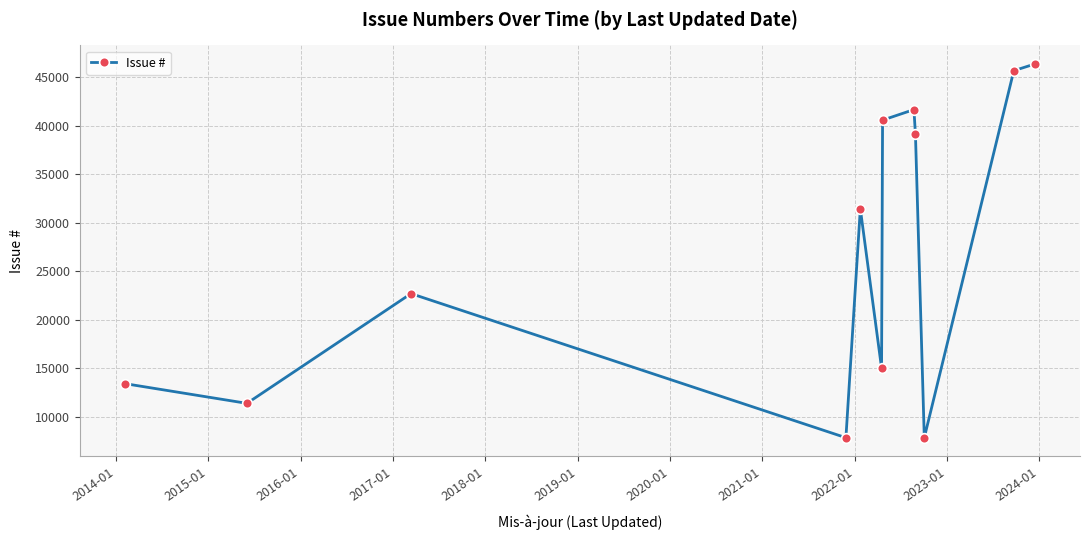

What is the smallest value displayed?

7859